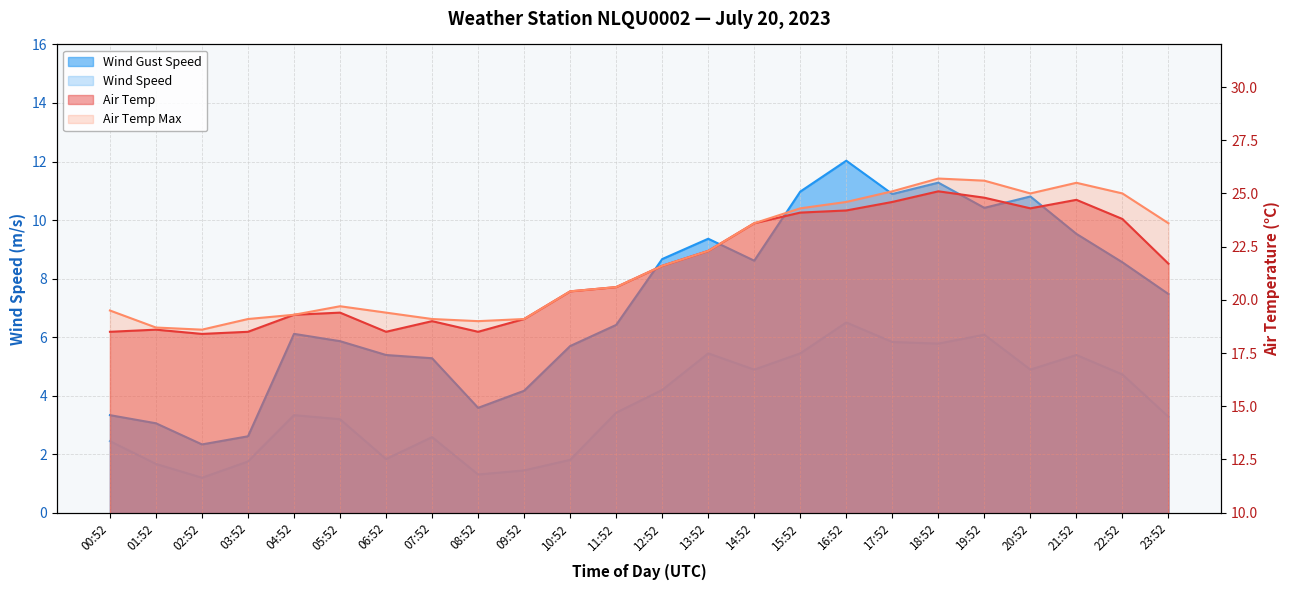

In Wind Speed, how many points are higher than both neighbors (excluding endpoints)?

6